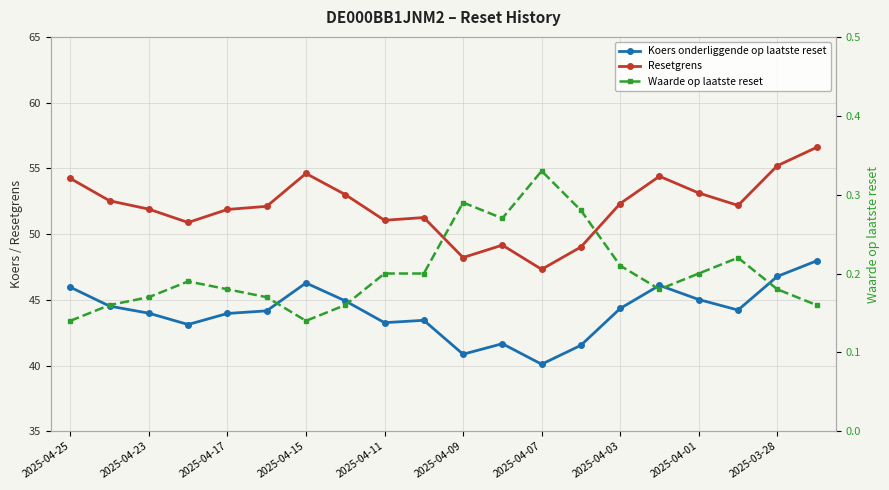

True or false: Waarde op laatste reset and Koers onderliggende op laatste reset intersect in this chart.

False